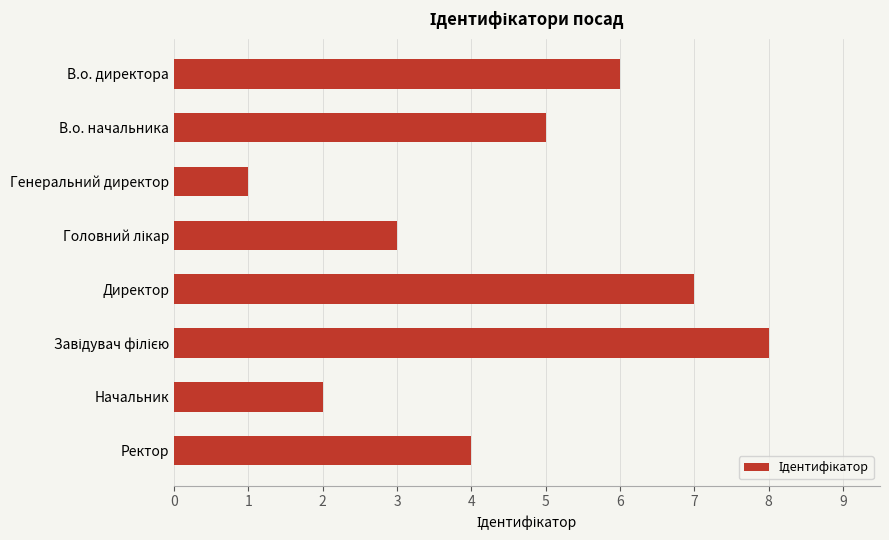

What is the difference between the maximum and minimum values?

7